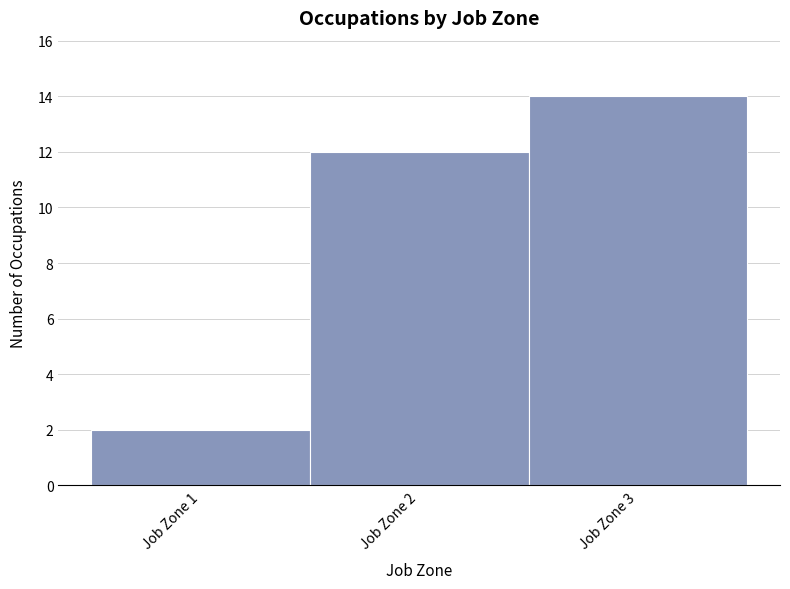

Which range on the x-axis has the tallest bar?

2.5 to 3.5